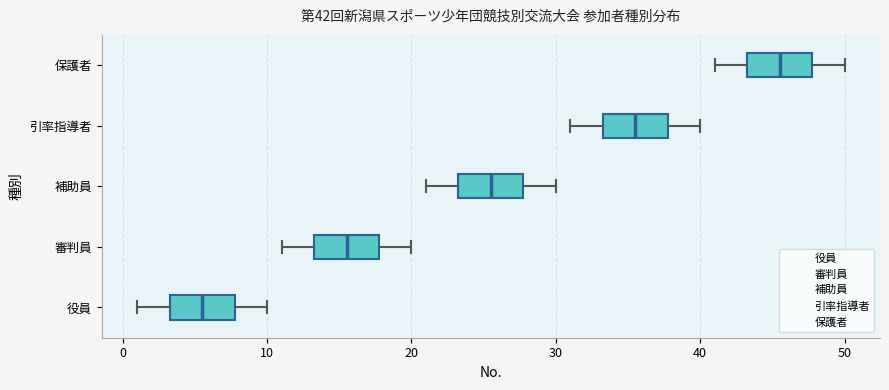

Which box's median line is the furthest to the right?

保護者